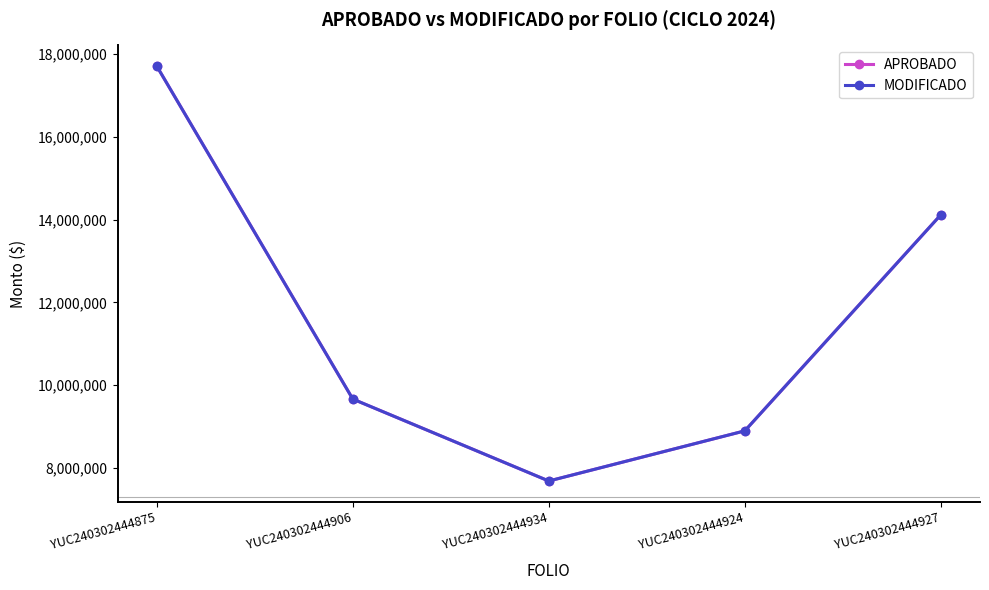

At YUC240302444934, list the series in order from smallest to largest.

APROBADO, MODIFICADO